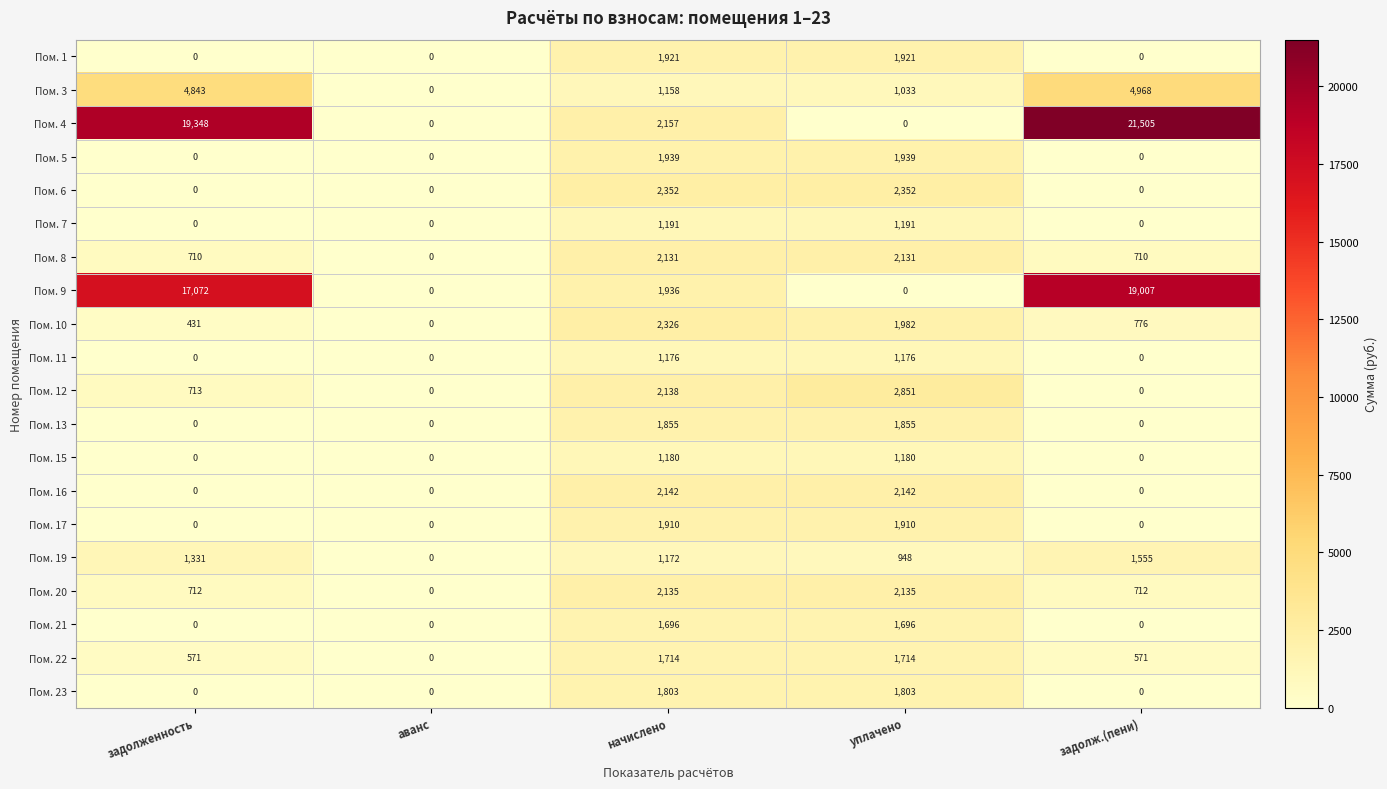

Which series changed the most between аванс and задолж.(пени)?

Пом. 4